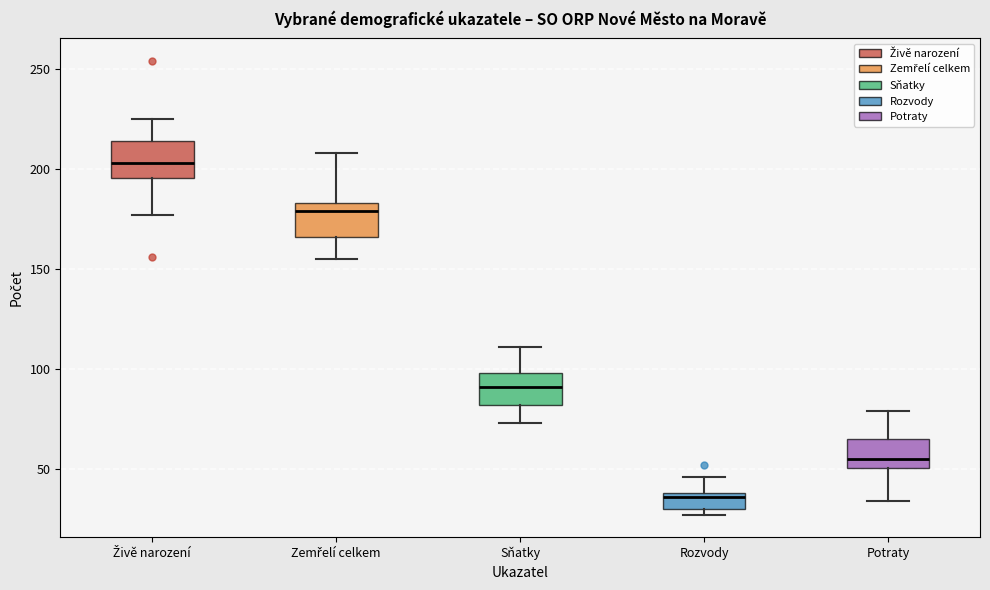

Where does the lower whisker of the box for Zemřelí celkem end on the y-axis? The values are not printed on the chart, so give them approximately, as read against the axis.

155